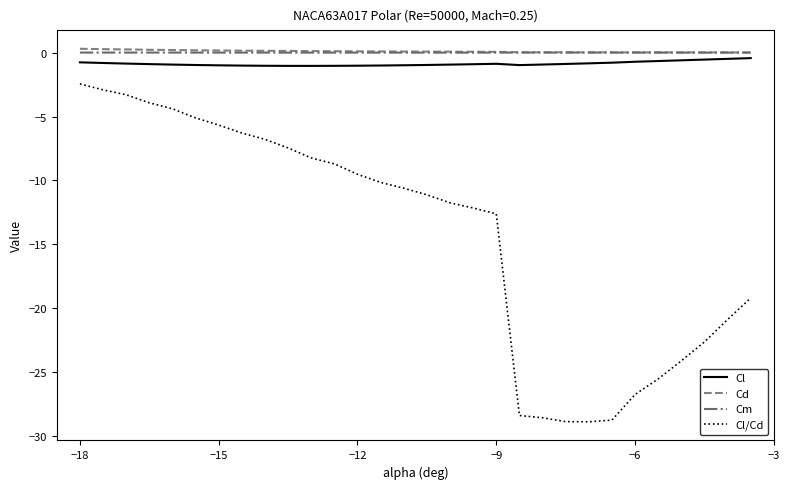

Which series has the widest spread of values?

Cl/Cd